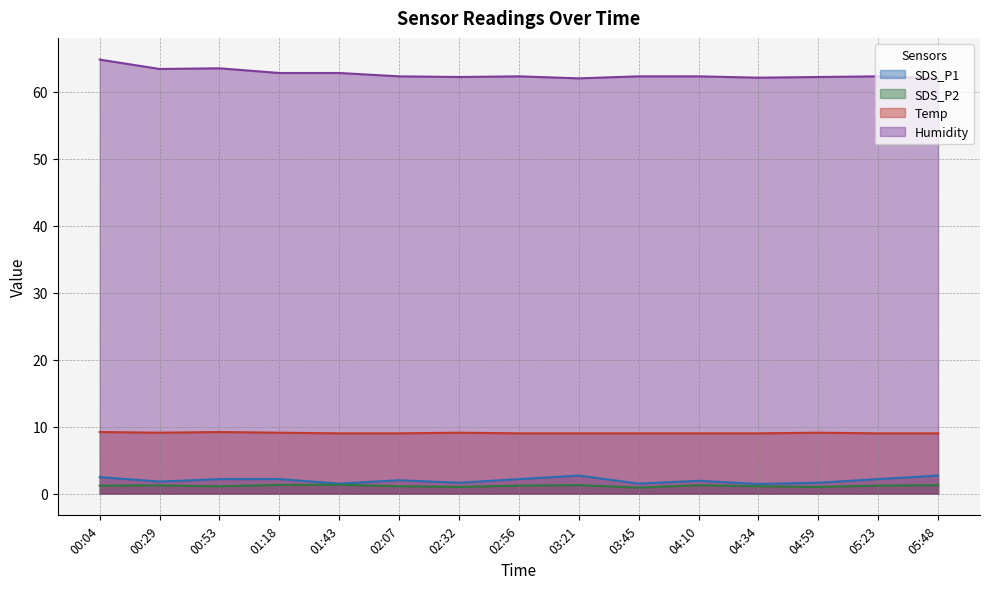

What is the average value of the SDS_P2 series?

1.2